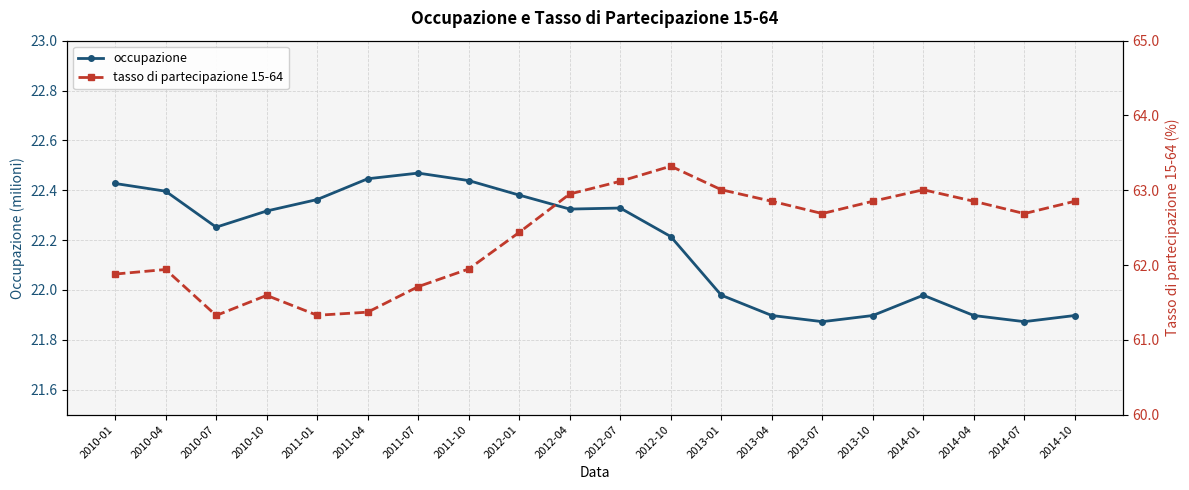

How many distinct data groups are displayed?

2